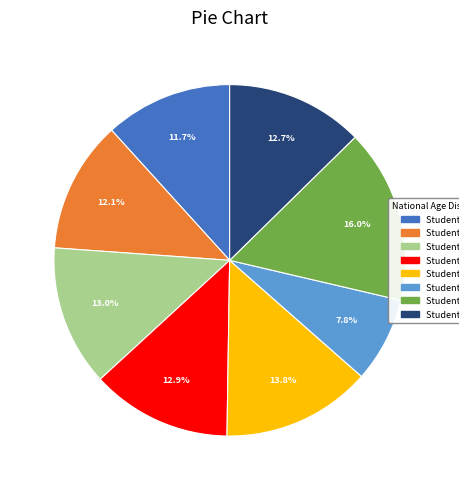

Is there any slice that represents more than half of the pie?

No